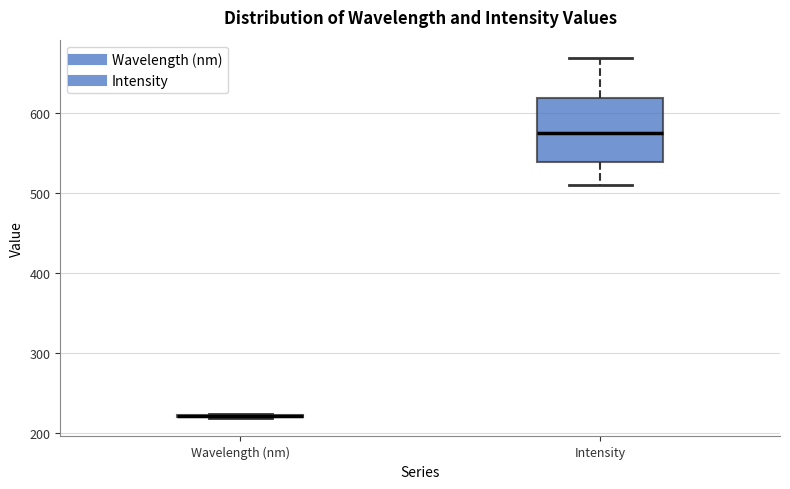

Which box is the tallest, from its lower edge to its upper edge?

Intensity